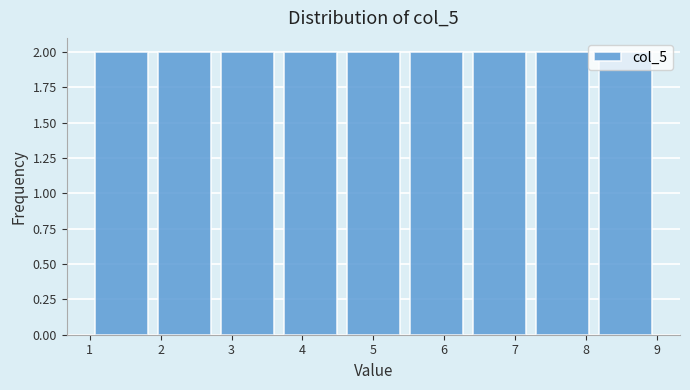

What is the height of the bar covering 3.7 to 4.6 on the x-axis? Neither the bar edges nor the heights are printed on the chart, so give them approximately, as read against the axes.

2